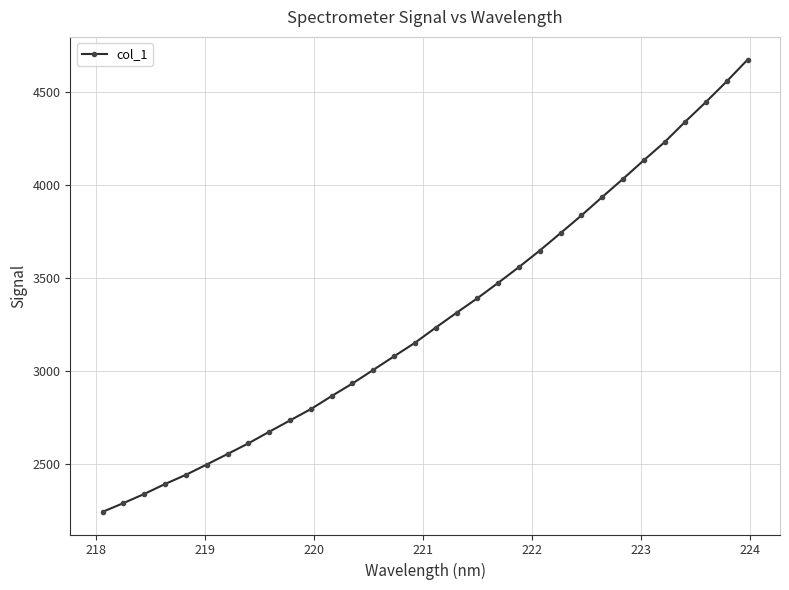

What is the greatest value displayed?

4675.3